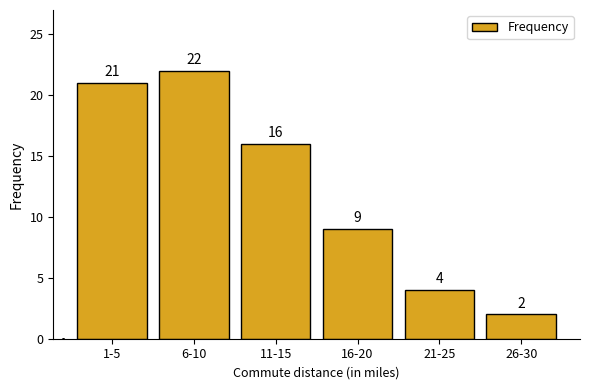

Reading right to left, list all the values displayed in this chart.

2	4	9	16	22	21